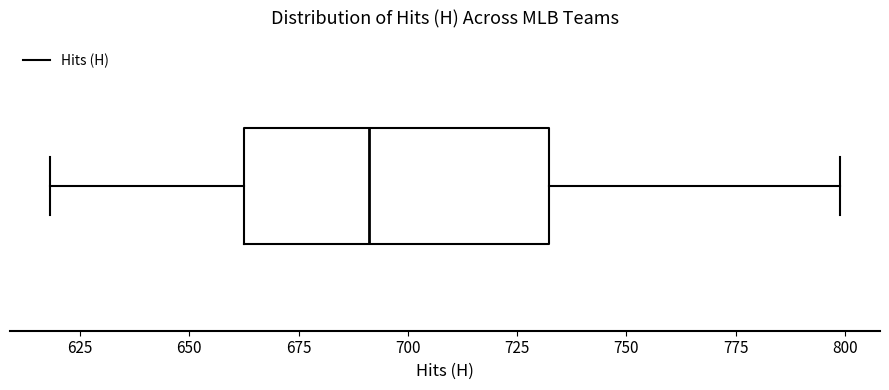

Where does the left whisker of the box end on the x-axis? The values are not printed on the chart, so give them approximately, as read against the axis.

620